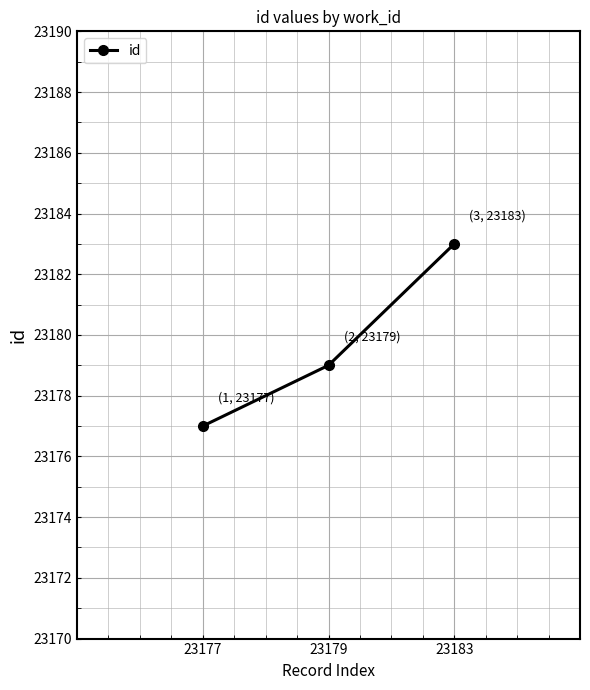

Rank the categories by value from highest to lowest.

23183, 23179, 23177